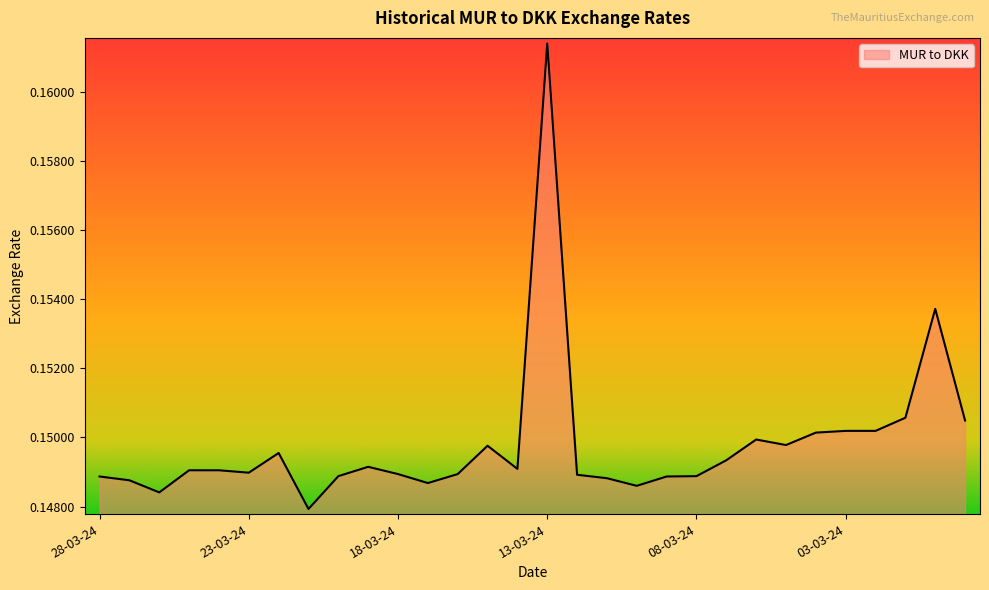

How many lines are shown in the chart?

1